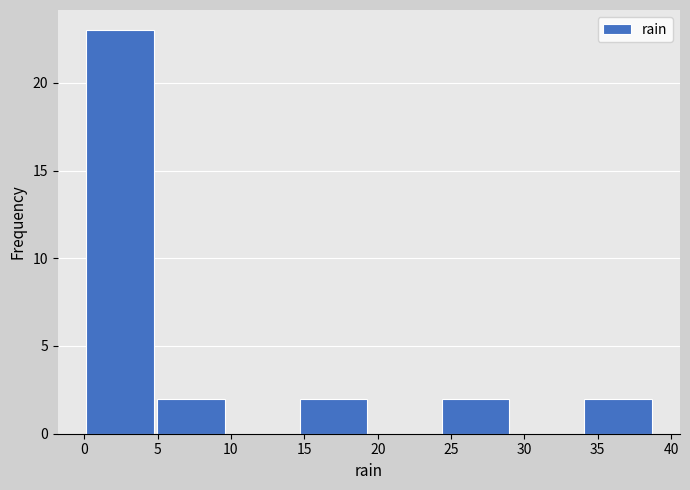

Reading left to right, transcribe this chart: for each bar, give the range it covers on the x-axis and its height. Neither the bar edges nor the heights are printed on the chart, so give them approximately, as read against the axes.

0.00 to 4.85: 23
4.85 to 9.70: 2
9.70 to 14.55: 0
14.55 to 19.40: 2
19.40 to 24.25: 0
24.25 to 29.10: 2
29.10 to 33.95: 0
33.95 to 38.80: 2